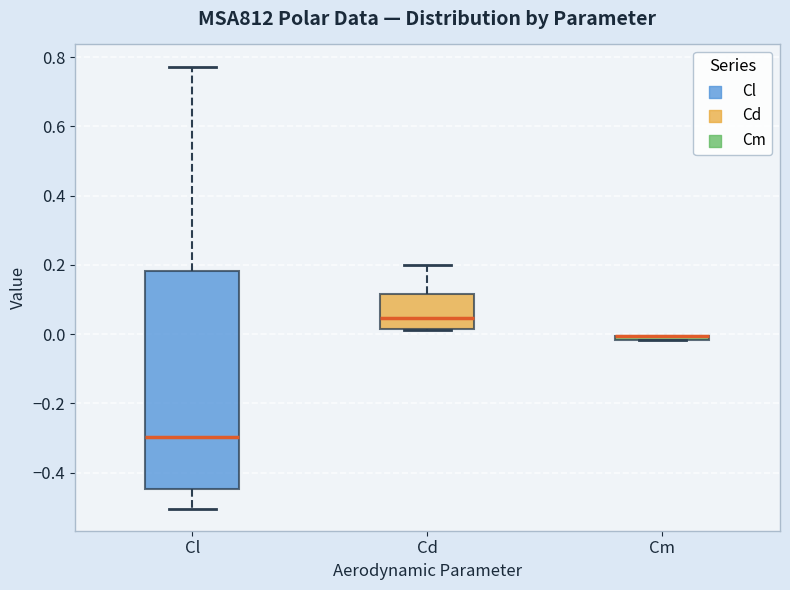

Where does the median line of the box for Cd sit on the y-axis? The values are not printed on the chart, so give them approximately, as read against the axis.

0.04